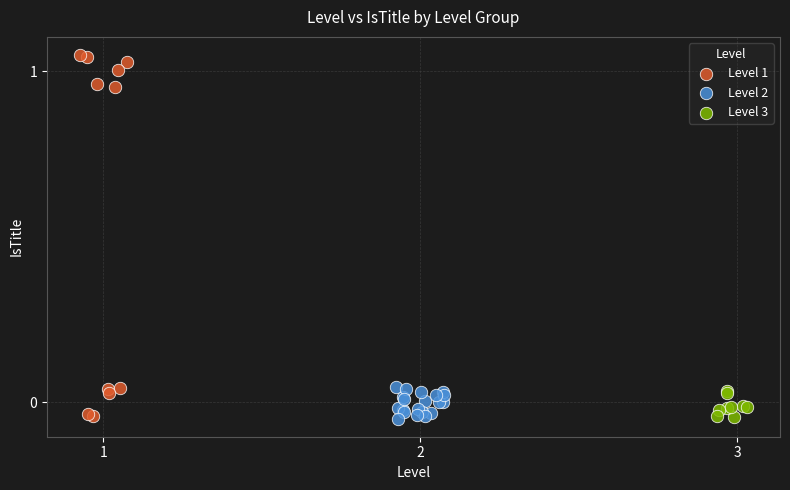

What are all the series names shown in the legend?

Level 1, Level 2, Level 3